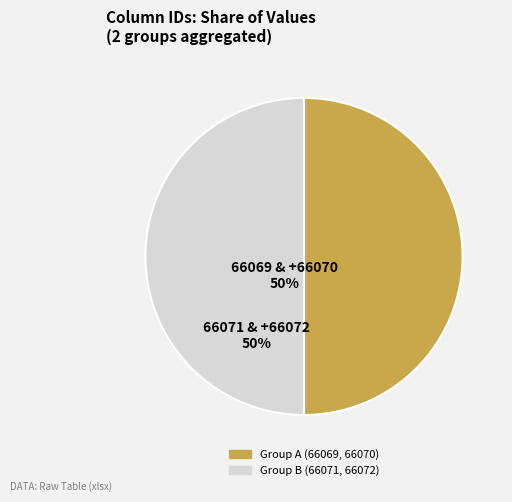

How many slices are in this pie chart?

2